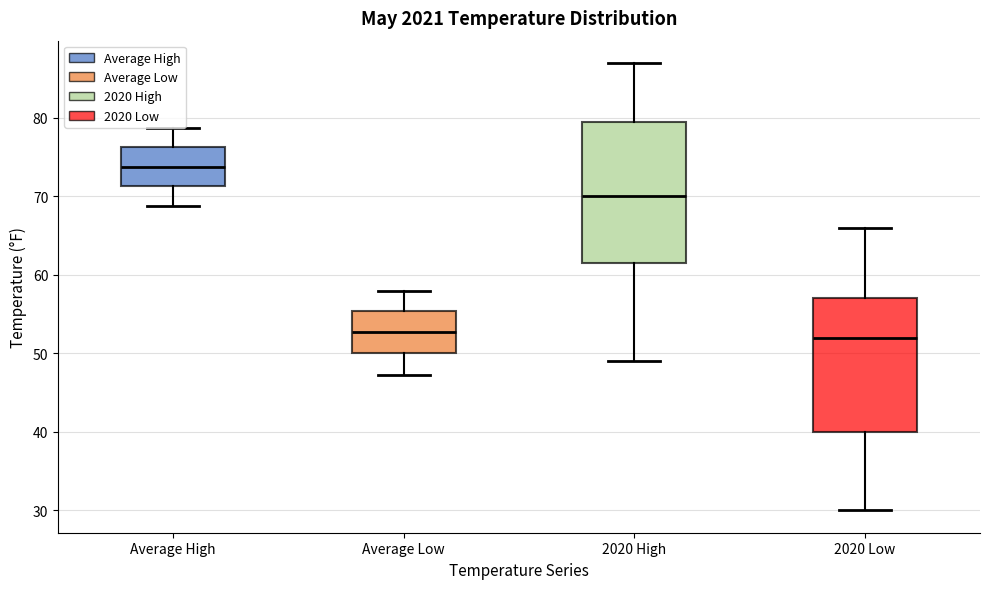

Where is the upper edge of the box for 2020 Low on the y-axis? The values are not printed on the chart, so give them approximately, as read against the axis.

57